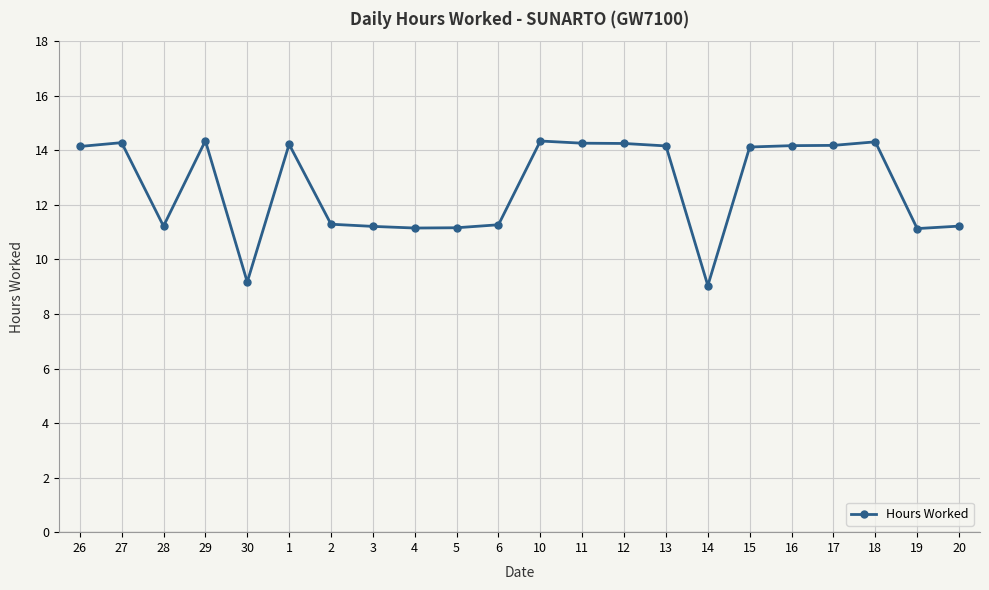

True or false: the data shows 14.3 at 29.

True